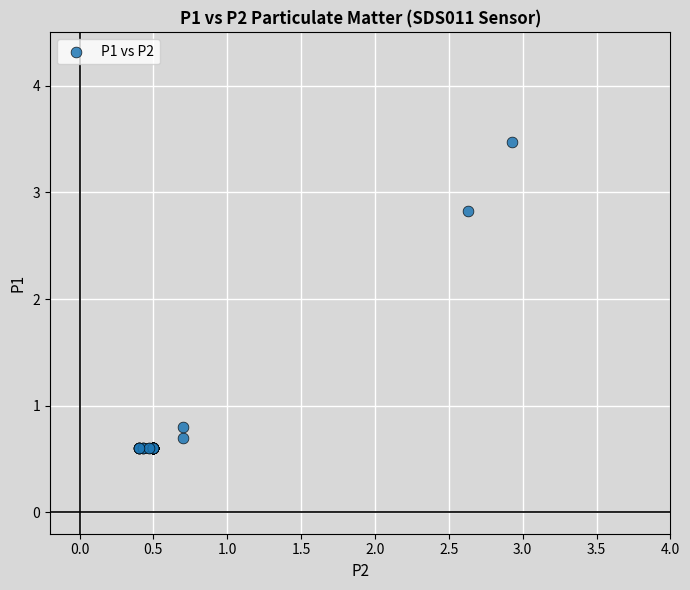

What Y value in the scatter plot is closest to 2?

2.8